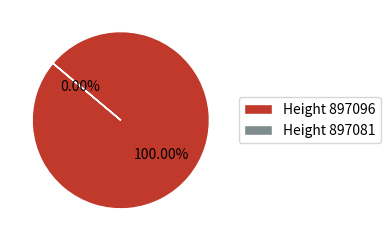

To the nearest percent, what percentage of the pie is 897096?

100%